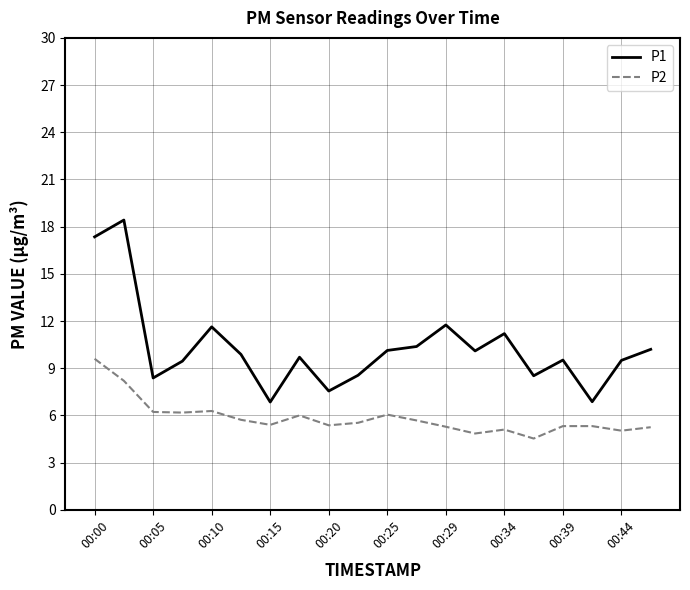

Which series has the largest total across all categories?

P1